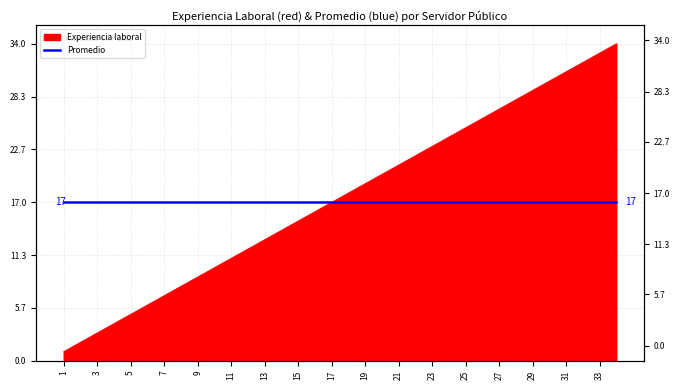

The value at 26 is 34. True or false?

False